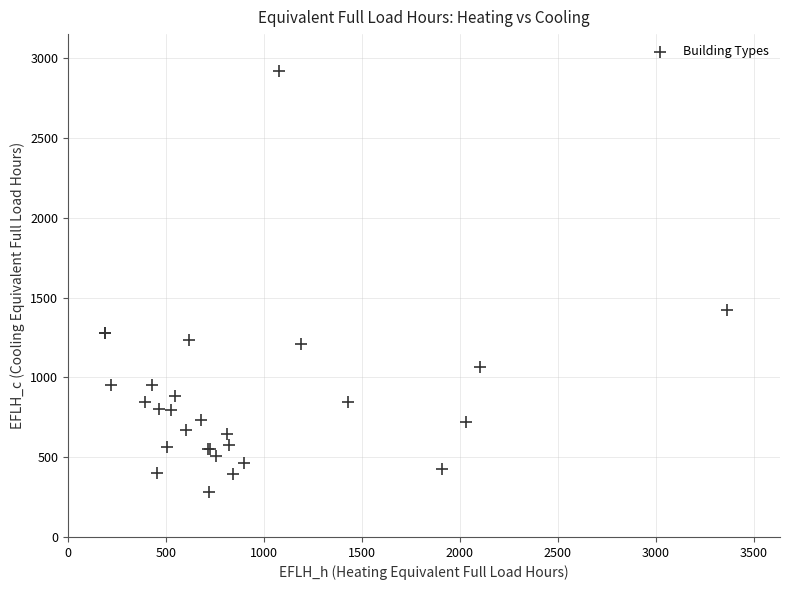

What Y value in the scatter plot is closest to 1598?

1424